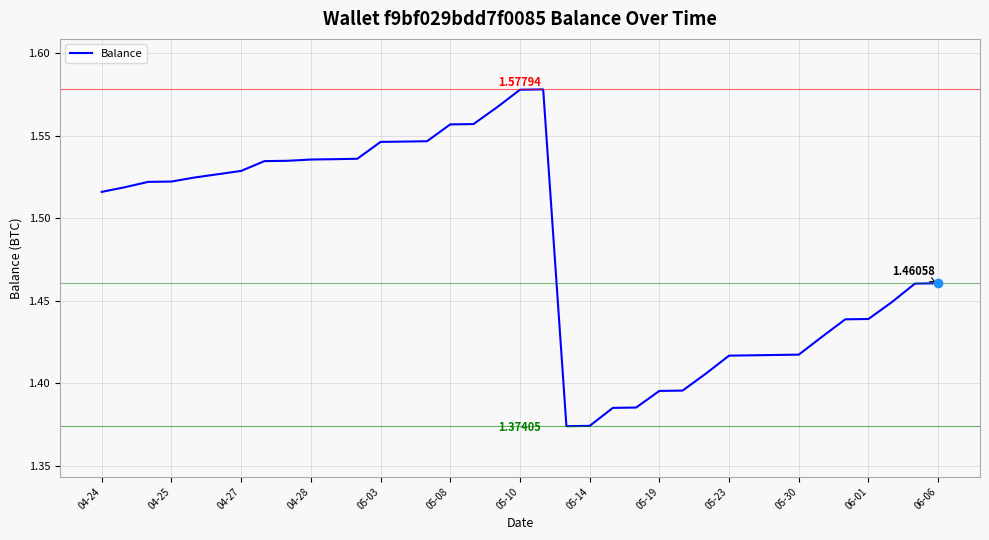

How many lines are shown in the chart?

1